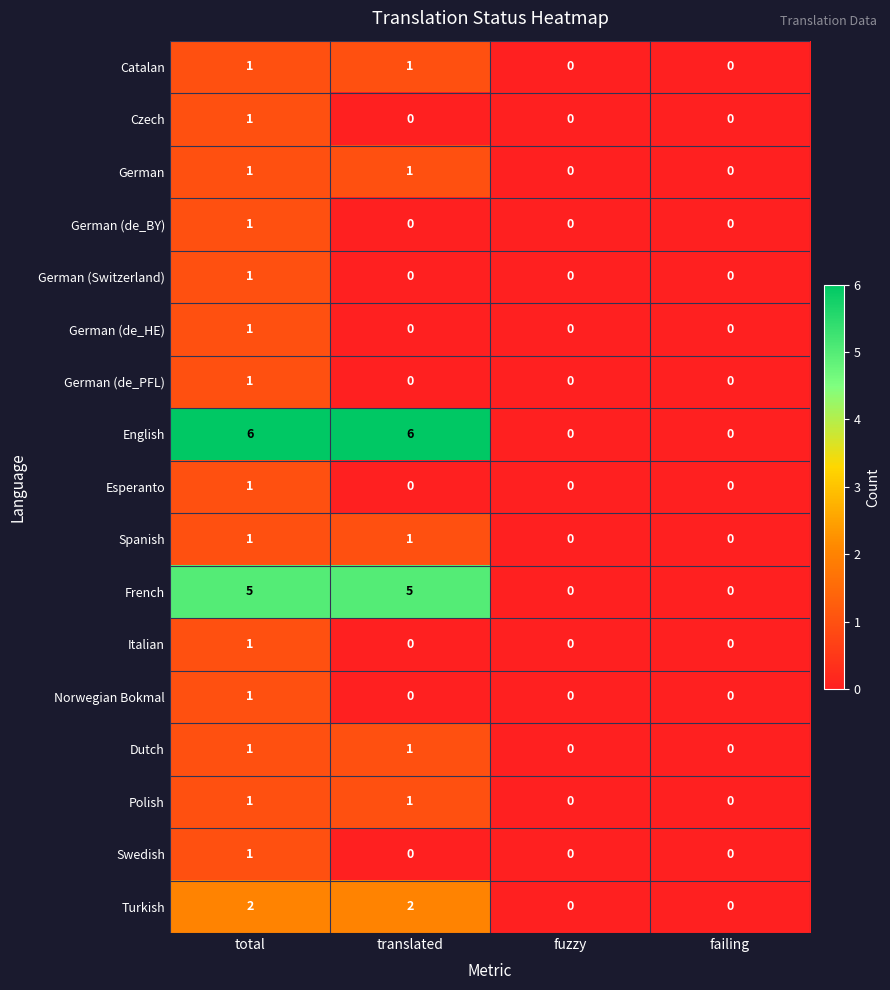

How many series are shown in this chart?

17